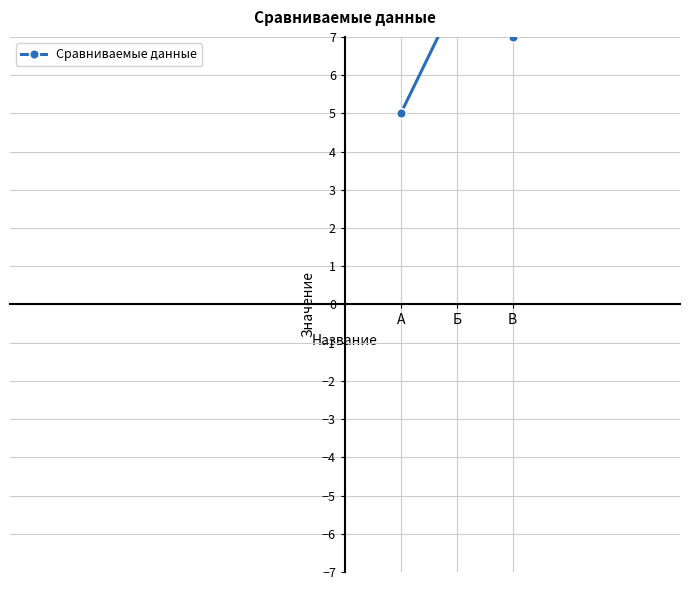

How many values are between 5 and 8?

3